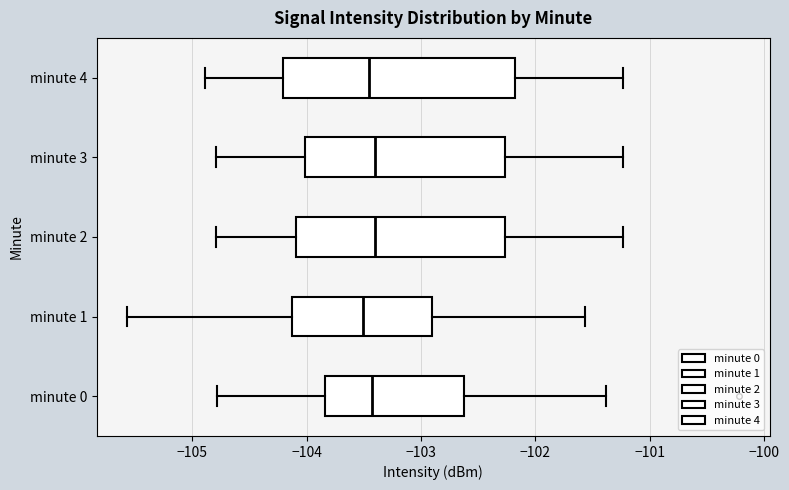

Where does the left whisker of the box for minute 3 end on the x-axis? The values are not printed on the chart, so give them approximately, as read against the axis.

-104.8